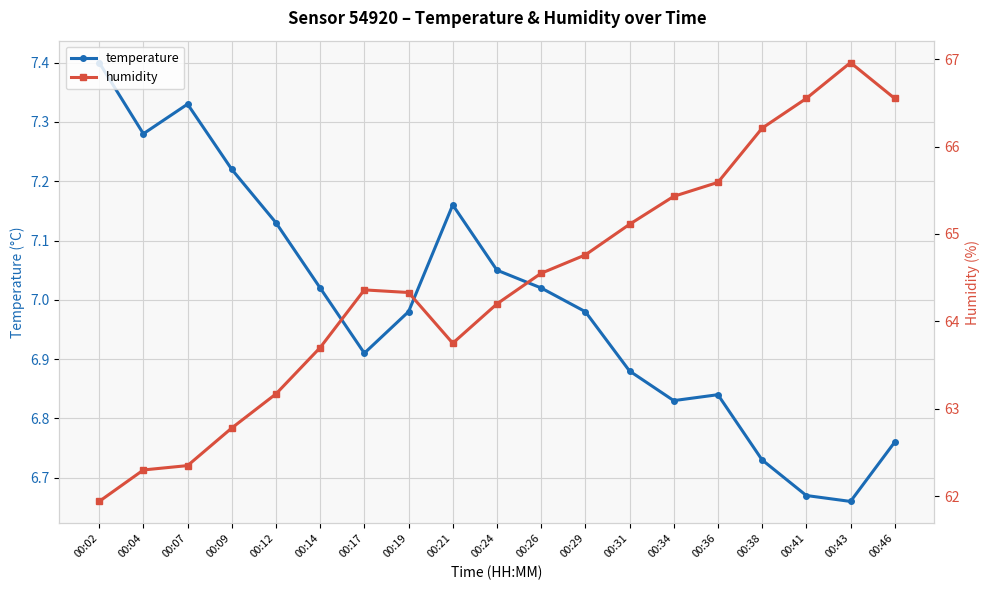

Reading right to left, transcribe all the data shown in this chart.

temperature: 00:46=6.8	00:43=6.7	00:41=6.7	00:38=6.7	00:36=6.8	00:34=6.8	00:31=6.9	00:29=7.0	00:26=7.0	00:24=7.0	00:21=7.2	00:19=7.0	00:17=6.9	00:14=7.0	00:12=7.1	00:09=7.2	00:07=7.3	00:04=7.3	00:02=7.4
humidity: 00:46=66.5	00:43=67.0	00:41=66.5	00:38=66.2	00:36=65.6	00:34=65.4	00:31=65.1	00:29=64.8	00:26=64.5	00:24=64.2	00:21=63.8	00:19=64.3	00:17=64.4	00:14=63.7	00:12=63.2	00:09=62.8	00:07=62.4	00:04=62.3	00:02=61.9